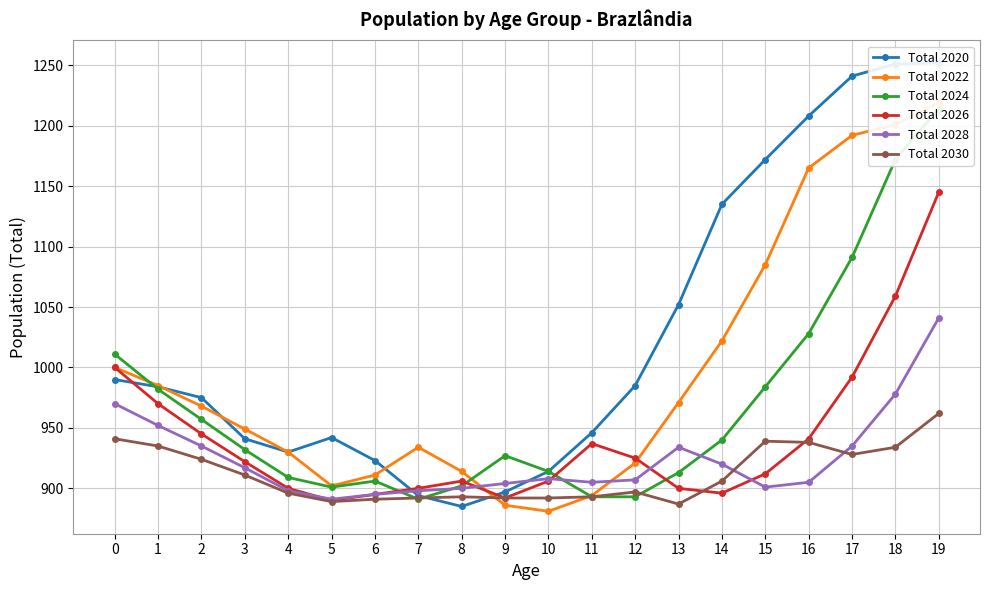

What is the value of the Total 2026 point at the 1st from the left?

1000